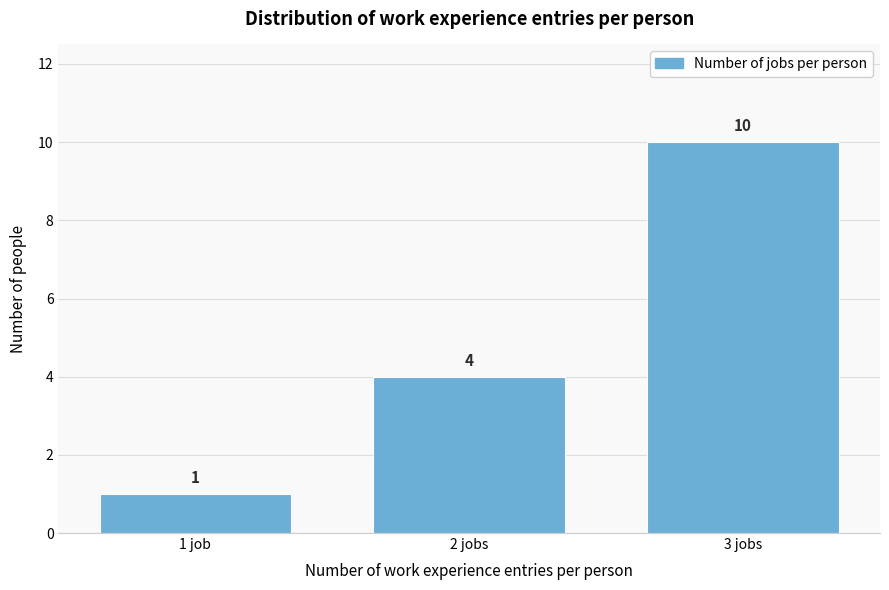

Reading left to right, list all the values displayed in this chart.

1	4	10